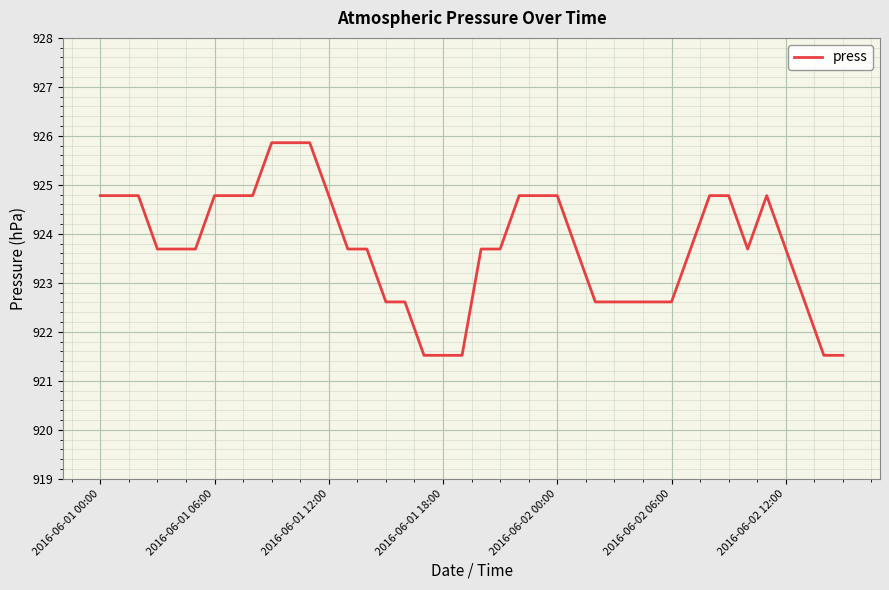

What is the maximum value shown in the chart?

925.9